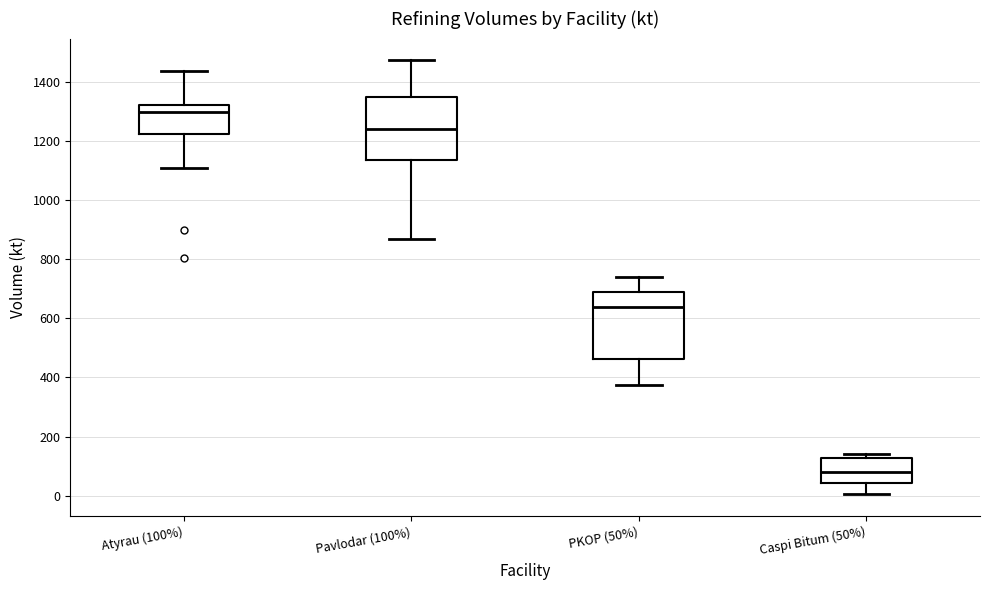

Reading left to right, read every box against the y-axis: the position of its median line, the range the box covers, and the ends of its whiskers. The values are not printed on the chart, so give them approximately, as read against the axis.

Atyrau (100%): median 1300, box 1220 to 1320, whiskers 1100 to 1440
Pavlodar (100%): median 1240, box 1140 to 1340, whiskers 860 to 1480
PKOP (50%): median 640, box 460 to 680, whiskers 380 to 740
Caspi Bitum (50%): median 80, box 40 to 120, whiskers 0 to 140